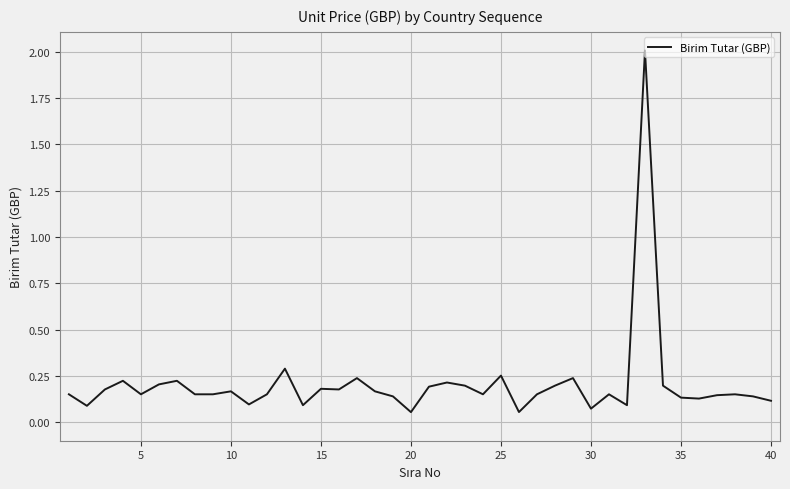

What is the greatest value displayed?

2.0